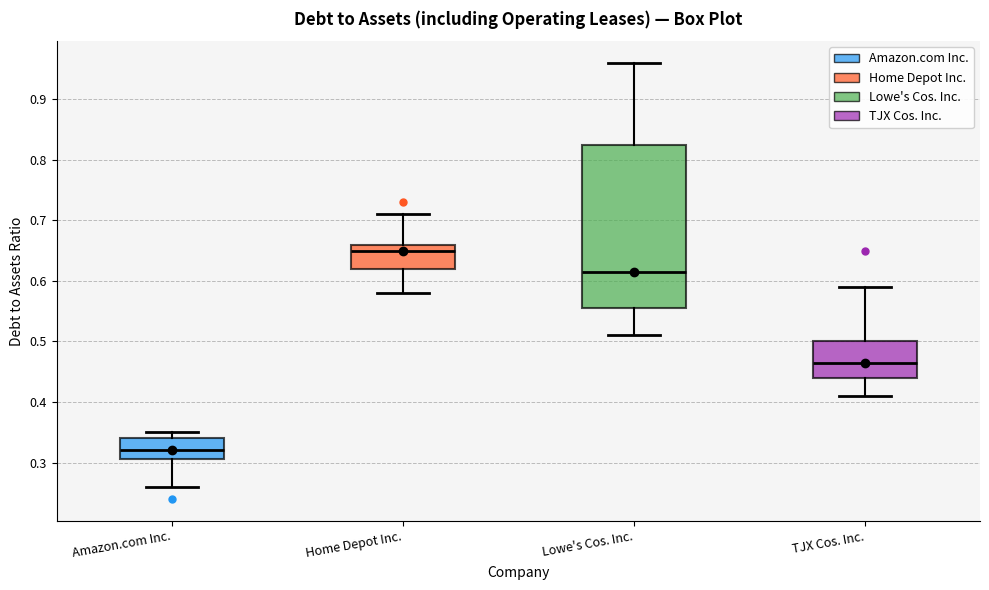

Where does the lower whisker of the box for Lowe's Cos. Inc. end on the y-axis? The values are not printed on the chart, so give them approximately, as read against the axis.

0.51